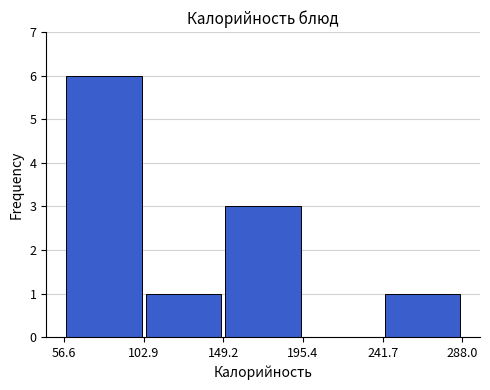

Reading left to right, list every bar in this chart as the range it spans on the x-axis followed by its height. The values are not printed on the chart, so give them approximately, as read against the axis.

56.6 to 102.9: 6
102.9 to 149.2: 1
149.2 to 195.4: 3
195.4 to 241.7: 0
241.7 to 288.0: 1